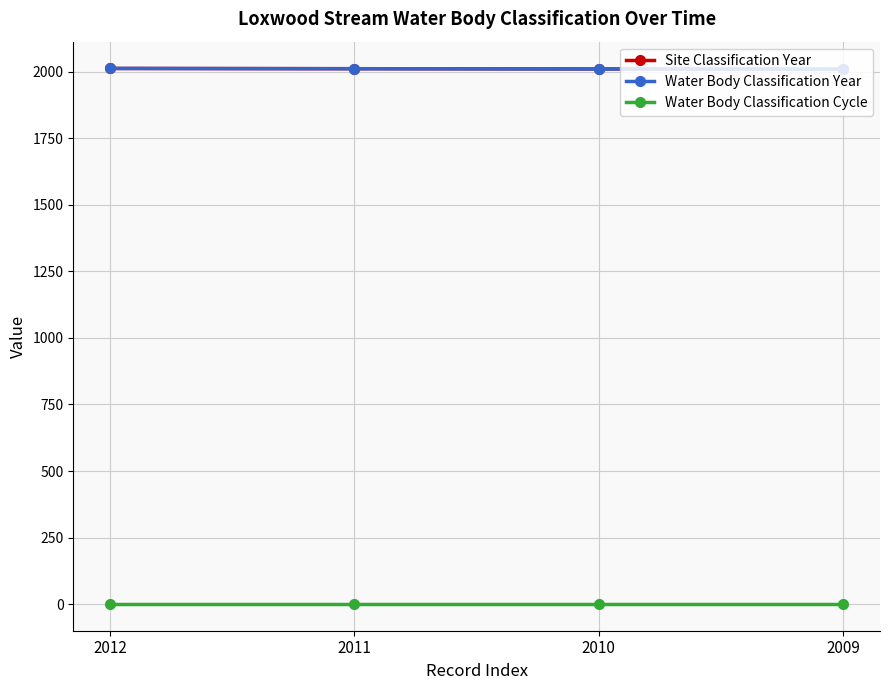

Is this an area chart (filled region under the line)?

No